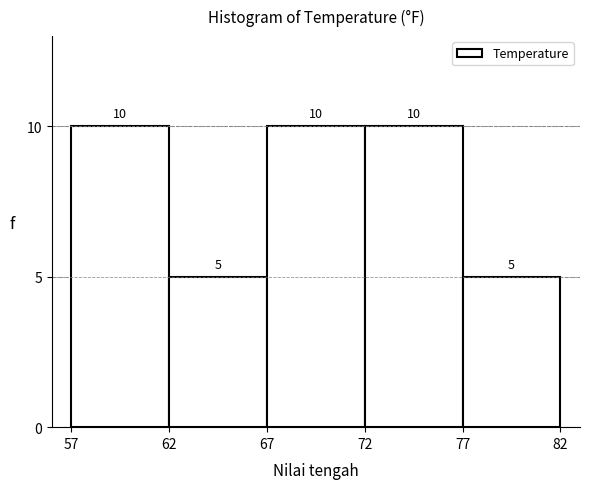

Reading left to right, transcribe this chart: for each bar, give the range it covers on the x-axis and its height.

57 to 62: 10
62 to 67: 5
67 to 72: 10
72 to 77: 10
77 to 82: 5